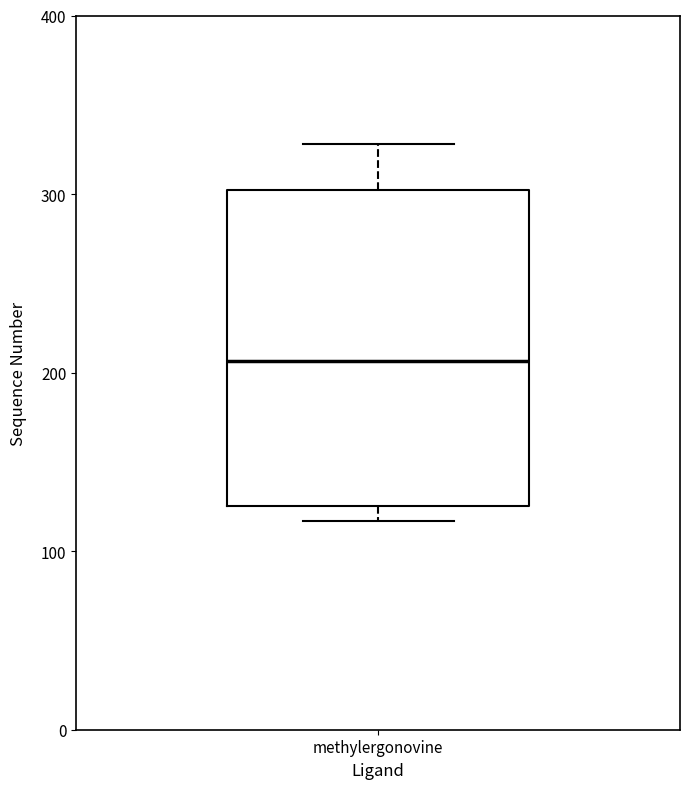

Where does the median line of the box for methylergonovine sit on the y-axis? The values are not printed on the chart, so give them approximately, as read against the axis.

210